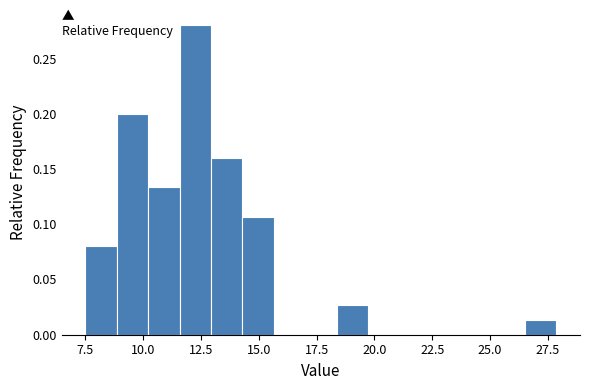

Around what value on the x-axis is the tallest bar? Give the approximate position of its centre, as read against the axis.

12.5